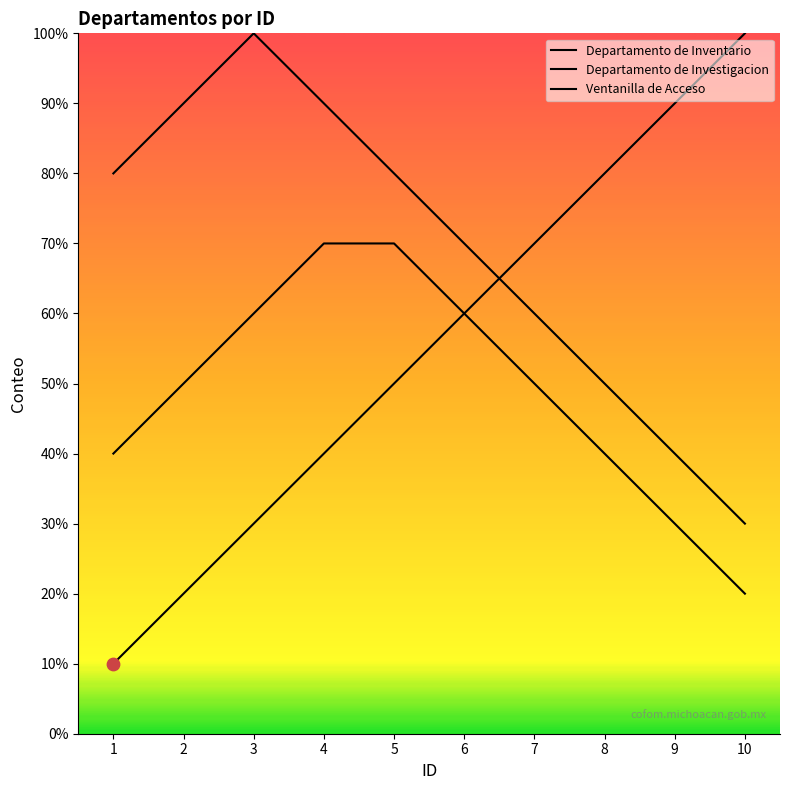

At which category is the sum across all series the highest?

4